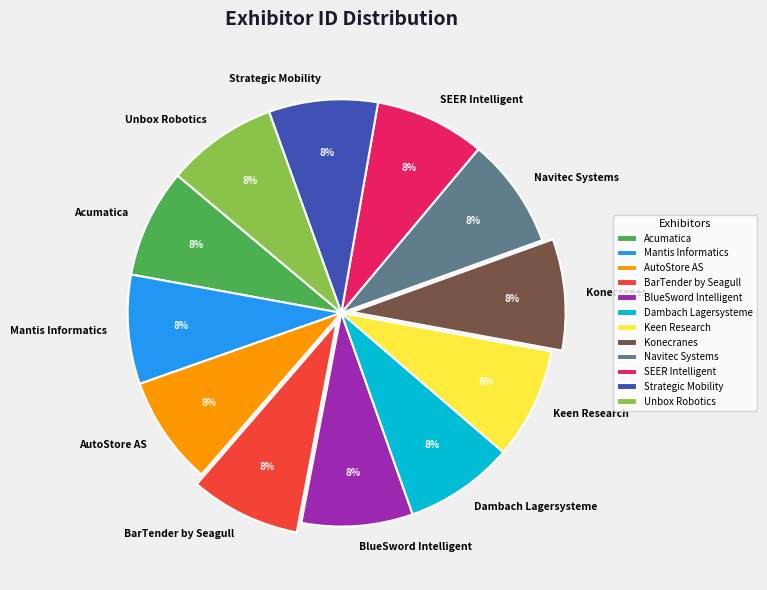

Combined, do Mantis Informatics and SEER Intelligent account for over 50%?

No